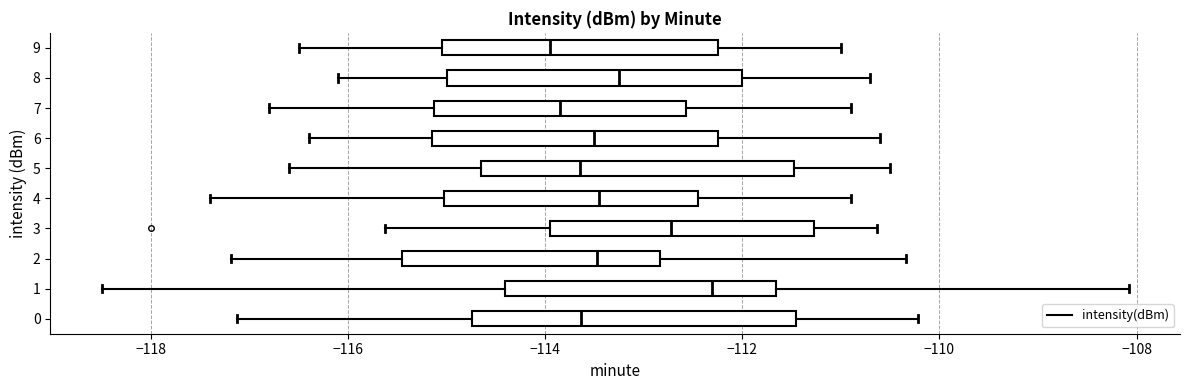

Reading bottom to top, read every box against the x-axis: the position of its median line, the range the box covers, and the ends of its whiskers. The values are not printed on the chart, so give them approximately, as read against the axis.

0: median -113.6, box -114.8 to -111.4, whiskers -117.2 to -110.2
1: median -112.4, box -114.4 to -111.6, whiskers -118.4 to -108.0
2: median -113.4, box -115.4 to -112.8, whiskers -117.2 to -110.4
3: median -112.8, box -114.0 to -111.2, whiskers -115.6 to -110.6
4: median -113.4, box -115.0 to -112.4, whiskers -117.4 to -110.8
5: median -113.6, box -114.6 to -111.4, whiskers -116.6 to -110.4
6: median -113.4, box -115.2 to -112.2, whiskers -116.4 to -110.6
7: median -113.8, box -115.2 to -112.6, whiskers -116.8 to -110.8
8: median -113.2, box -115.0 to -112.0, whiskers -116.0 to -110.6
9: median -114.0, box -115.0 to -112.2, whiskers -116.4 to -111.0